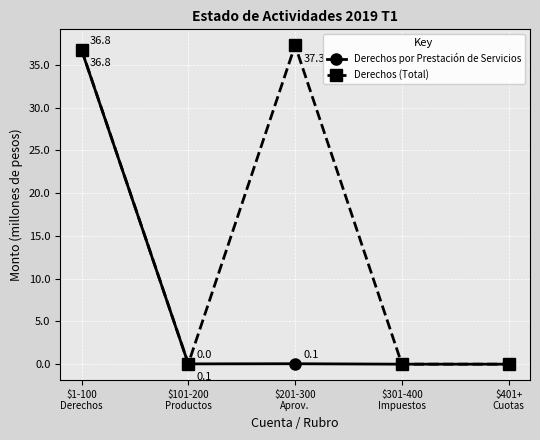

Rank the series by their average value, from lowest to highest.

Derechos por Prestación de Servicios, Derechos (Total)